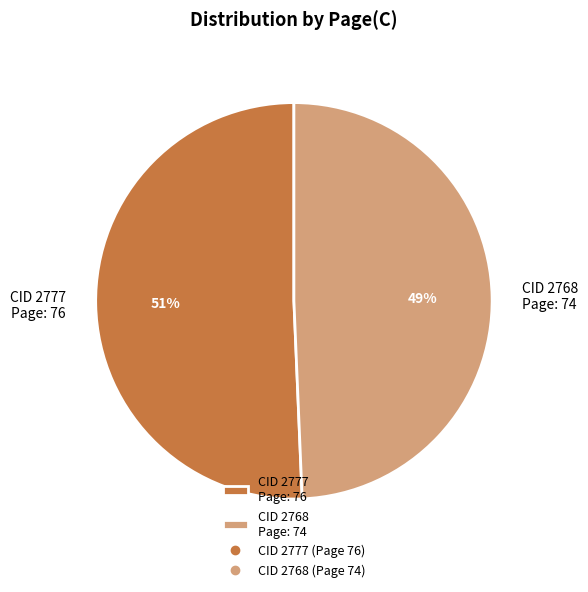

Approximately how many times larger is the value at CID 2768 Page: 74 compared to CID 2777 Page: 76?

1.0